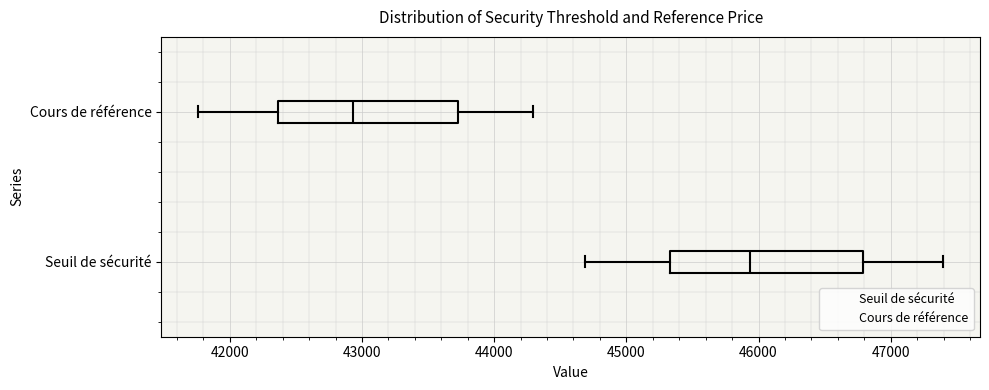

Which box's median line is the furthest to the left?

Cours de référence